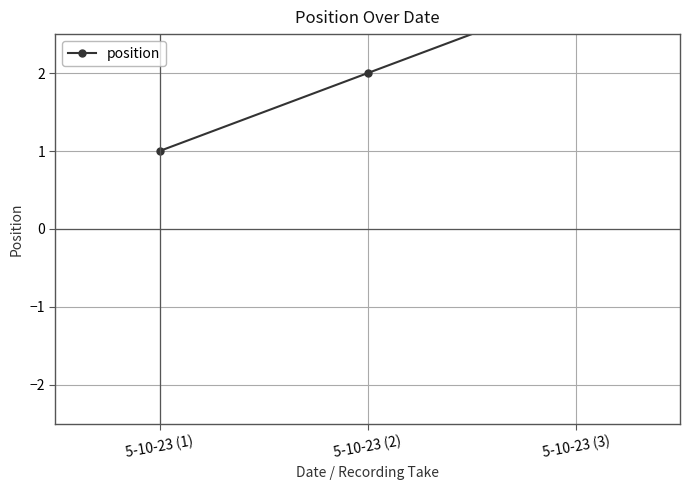

How many data points does each series have?

3